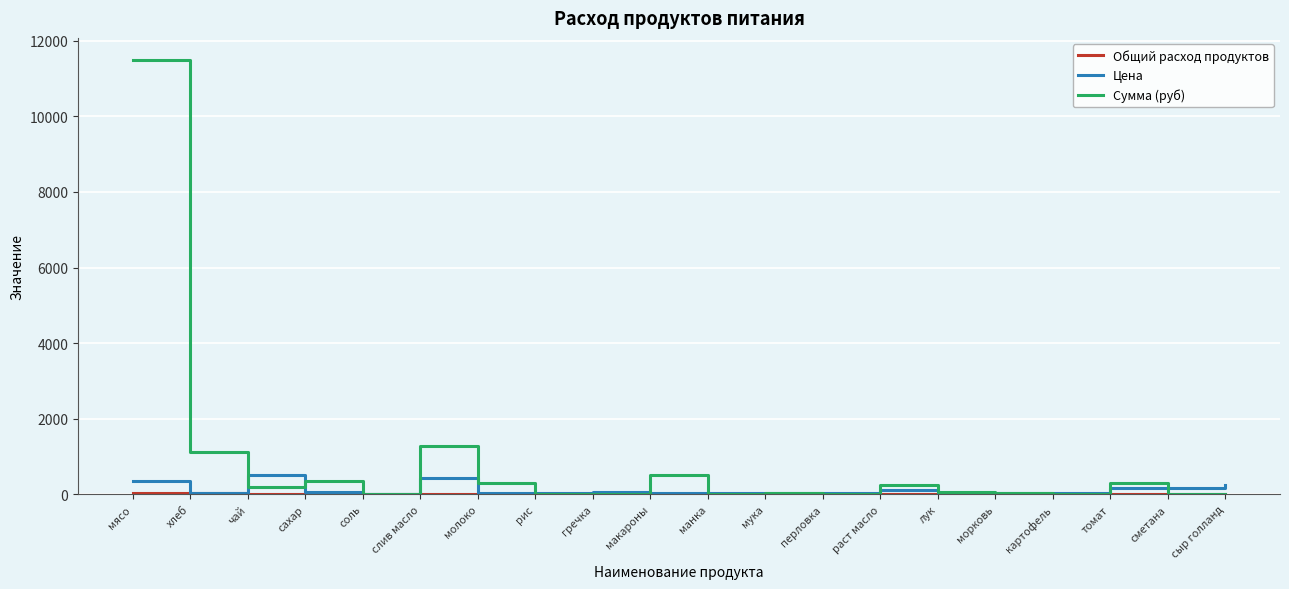

What is the sum of the Сумма (руб) values at лук and чай?

241.6